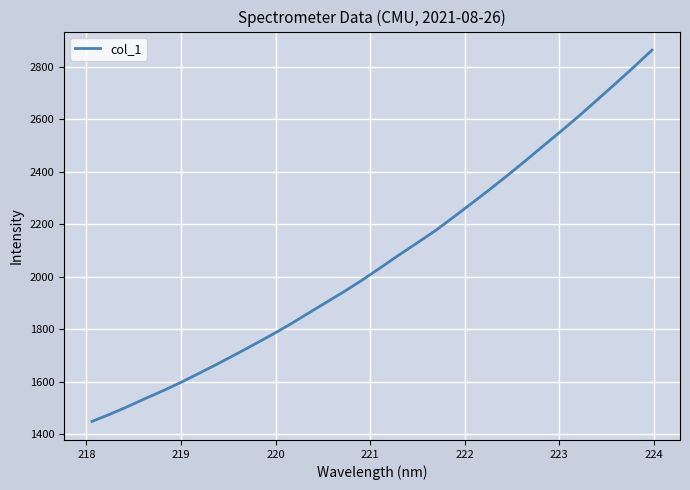

What is the maximum value shown in the chart?

2864.0